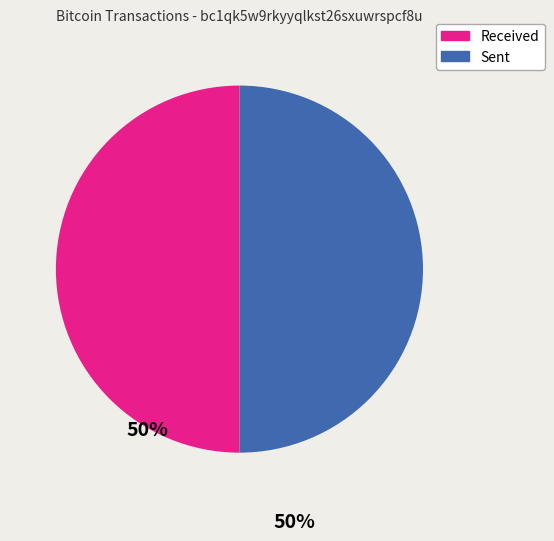

How many segments does this pie chart have?

2